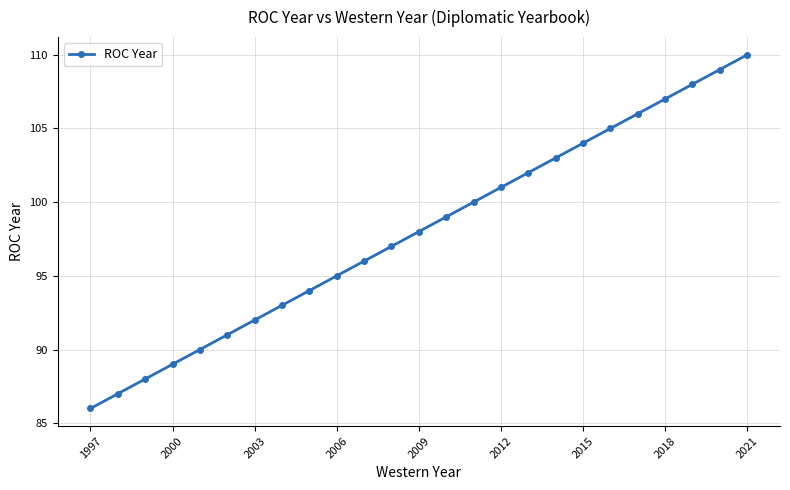

True or false: the data has more than 0 interior local peaks.

False